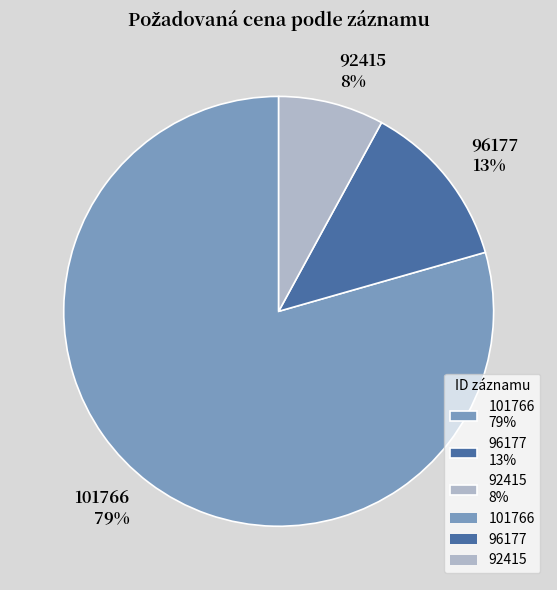

Is there a majority slice in this chart?

Yes